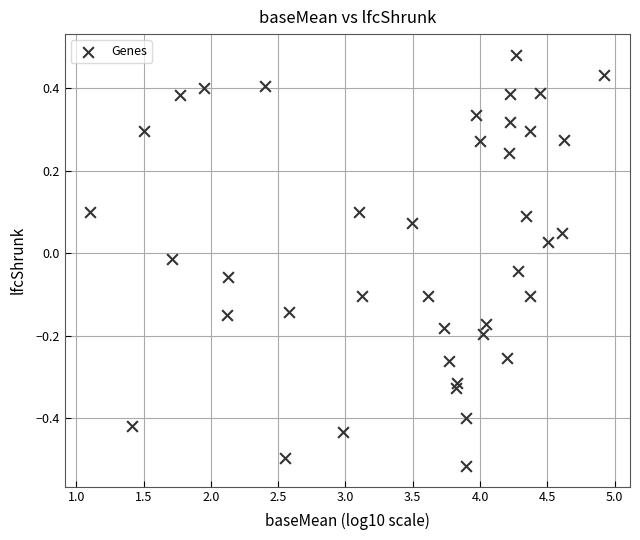

What is the range of X values (max minus min)?

3.8